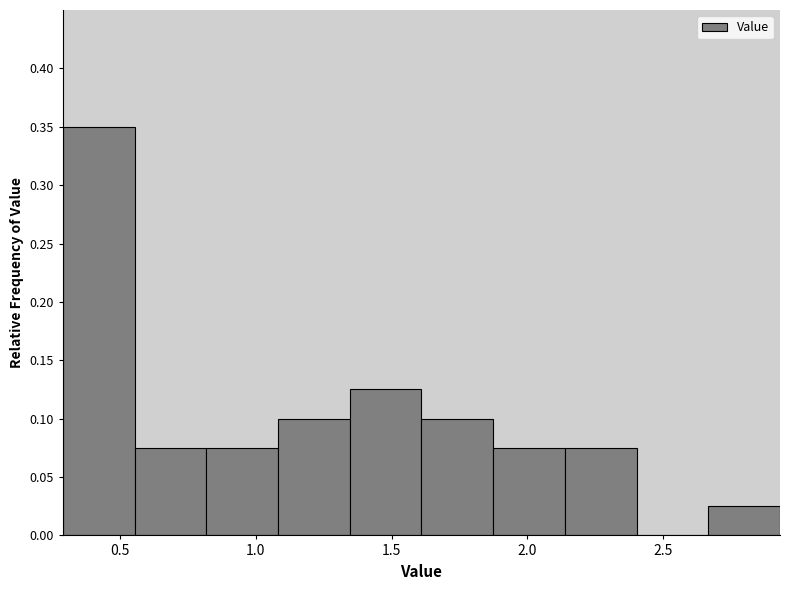

What is the height of the bar covering 0.55 to 0.80 on the x-axis? Neither the bar edges nor the heights are printed on the chart, so give them approximately, as read against the axes.

0.075